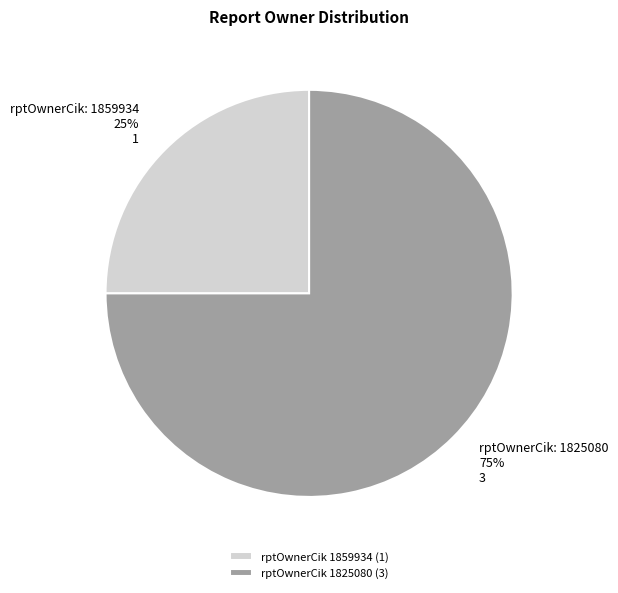

How many segments does this pie chart have?

2